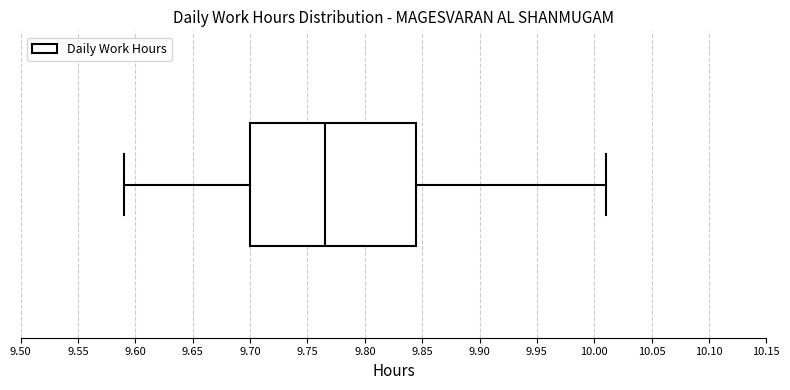

Where does the right whisker of the box end on the x-axis? The values are not printed on the chart, so give them approximately, as read against the axis.

10.010